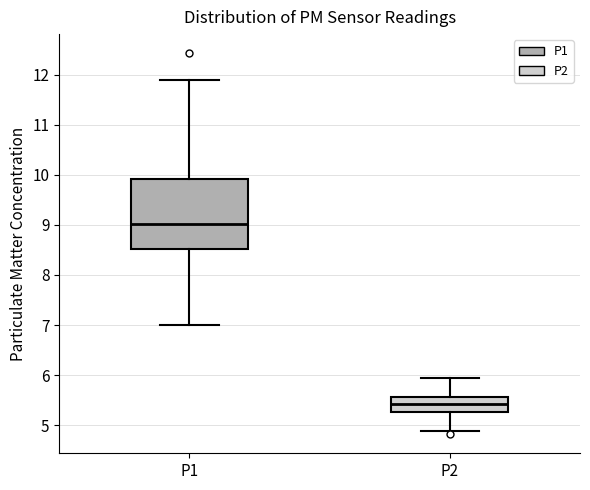

Reading left to right, transcribe this box plot: for each box, give where its median line is, the range the box spans, and where its two whiskers end, as read against the y-axis. The values are not printed on the chart, so give them approximately, as read against the axis.

P1: median 9.0, box 8.5 to 9.9, whiskers 7.0 to 11.9
P2: median 5.4, box 5.3 to 5.6, whiskers 4.9 to 6.0